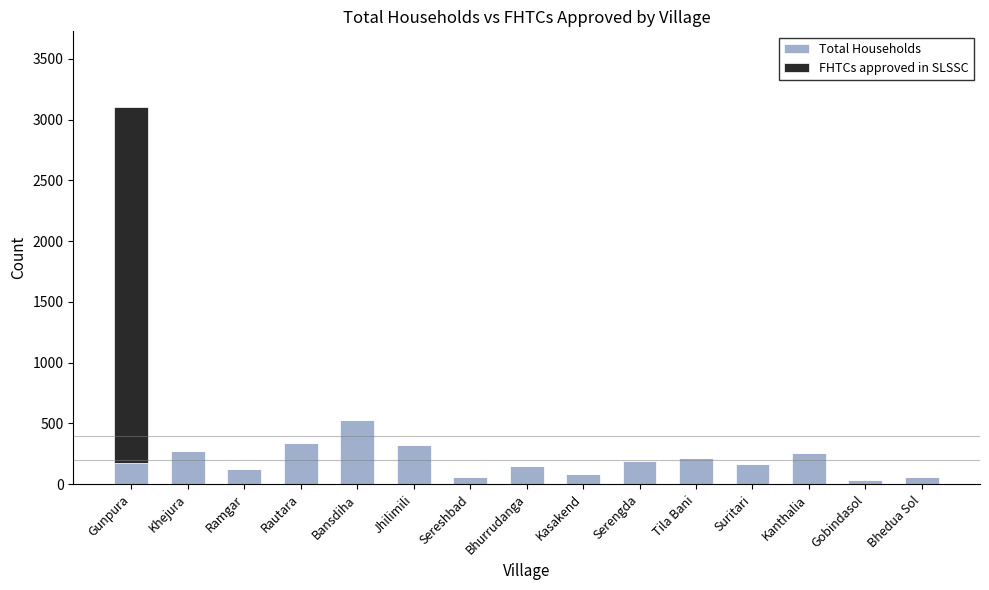

How many categories are shown in the chart?

15